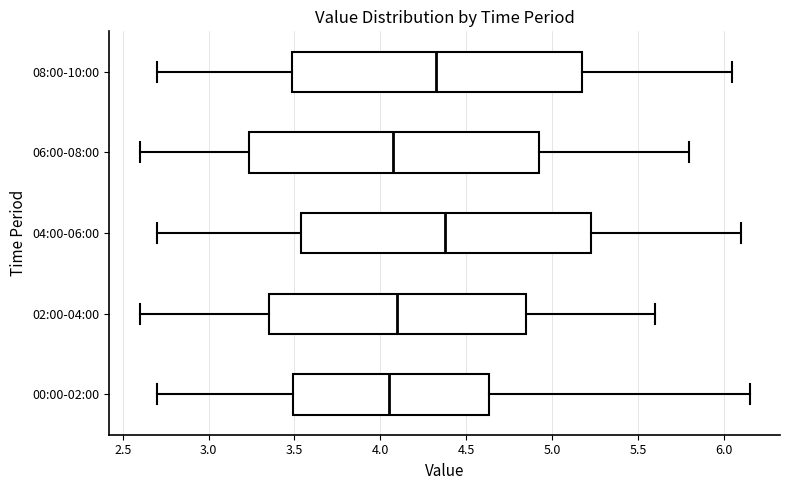

Where does the median line of the box for 04:00-06:00 sit on the x-axis? The values are not printed on the chart, so give them approximately, as read against the axis.

4.40